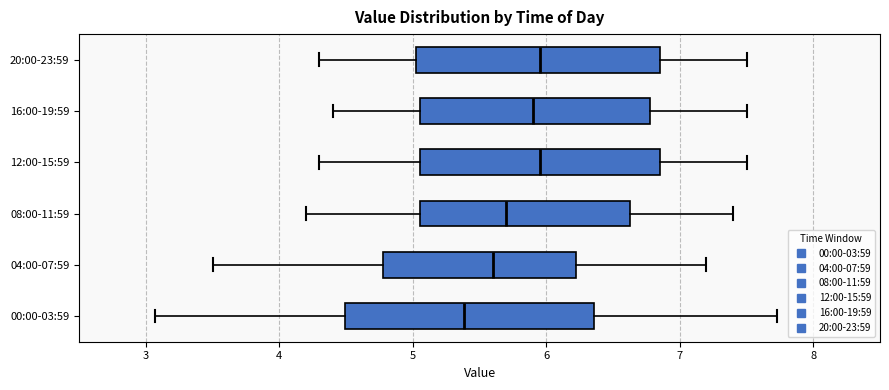

Reading bottom to top, transcribe this box plot: for each box, give where its median line is, the range the box spans, and where its two whiskers end, as read against the x-axis. The values are not printed on the chart, so give them approximately, as read against the axis.

00:00-03:59: median 5.4, box 4.5 to 6.4, whiskers 3.1 to 7.7
04:00-07:59: median 5.6, box 4.8 to 6.2, whiskers 3.5 to 7.2
08:00-11:59: median 5.7, box 5.1 to 6.6, whiskers 4.2 to 7.4
12:00-15:59: median 6.0, box 5.1 to 6.9, whiskers 4.3 to 7.5
16:00-19:59: median 5.9, box 5.1 to 6.8, whiskers 4.4 to 7.5
20:00-23:59: median 6.0, box 5.0 to 6.9, whiskers 4.3 to 7.5